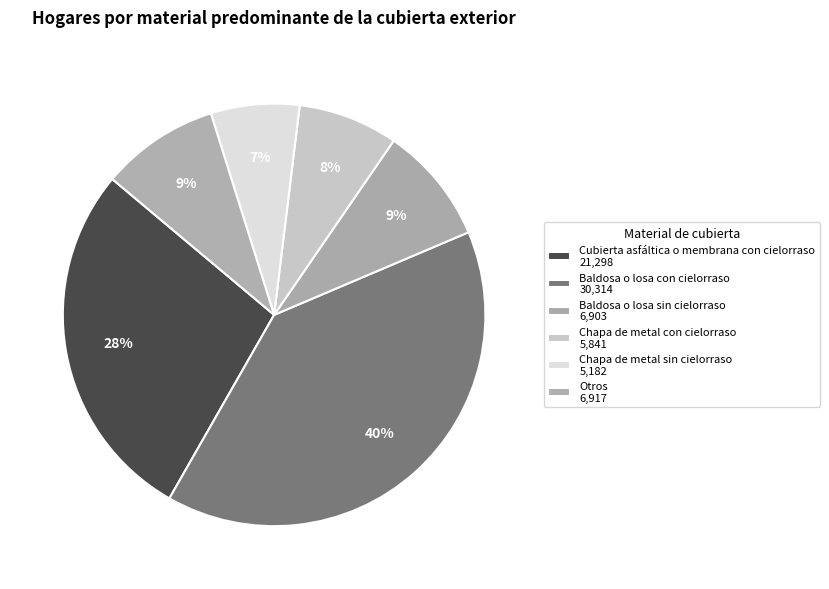

To the nearest percent, what is the combined percentage of Baldosa o losa con cielorraso and Cubierta asfáltica o membrana con cielorraso?

68%